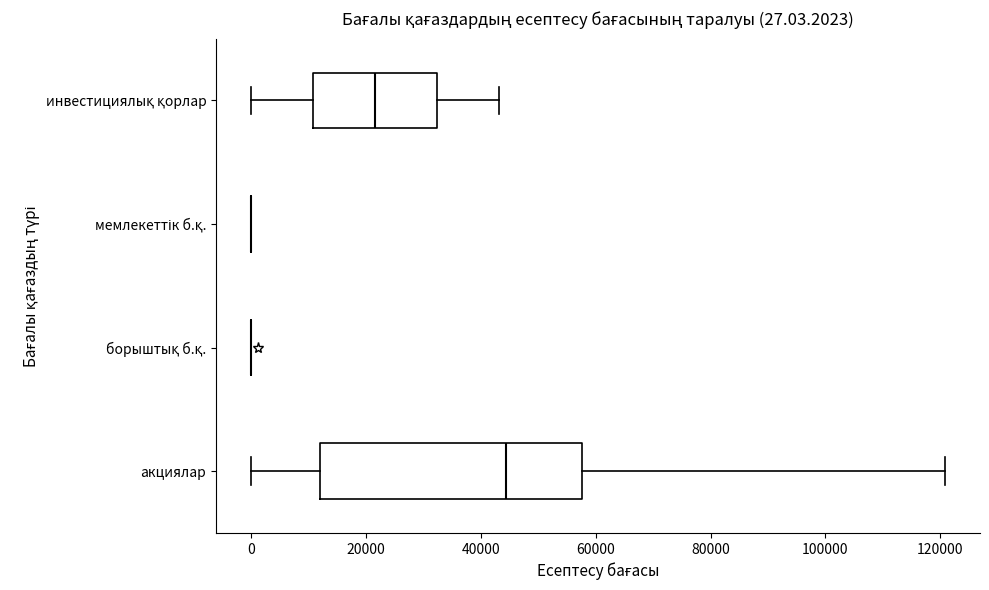

Which box is the widest, from its left edge to its right edge?

акциялар